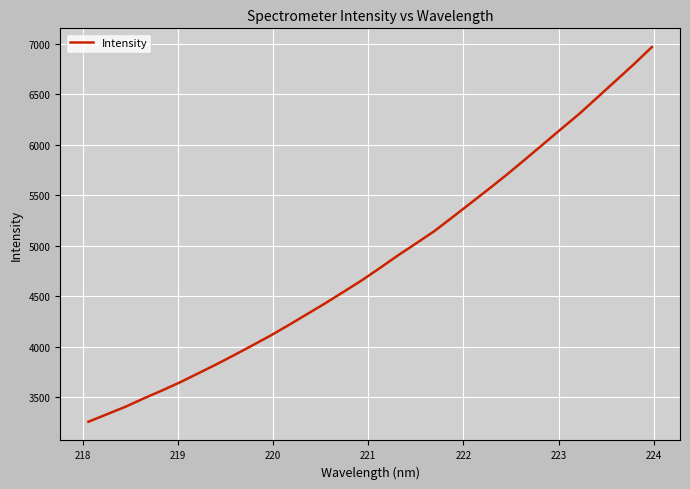

What is the smallest value displayed?

3254.8